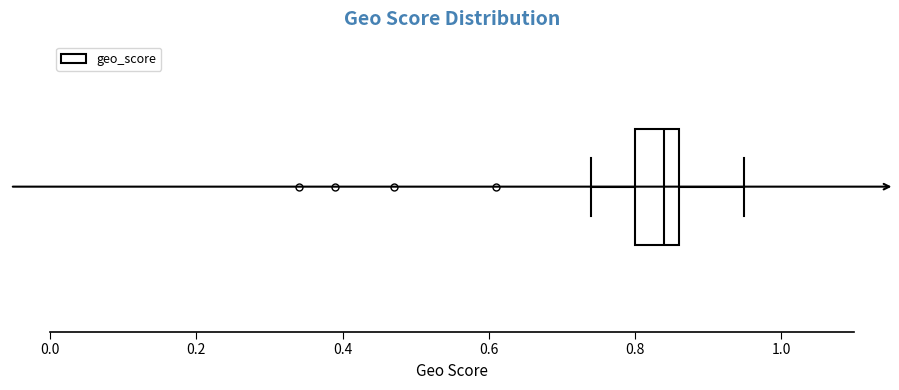

Where does the right whisker of the box end on the x-axis? The values are not printed on the chart, so give them approximately, as read against the axis.

0.96